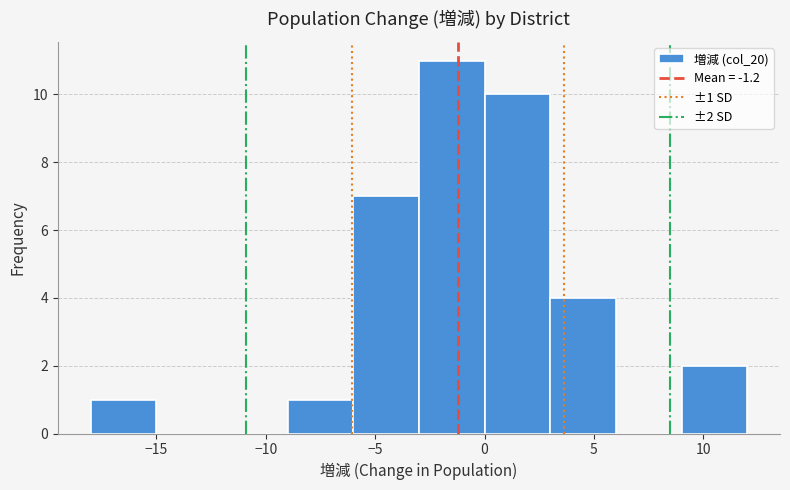

Which range on the x-axis has the tallest bar?

-3 to 0